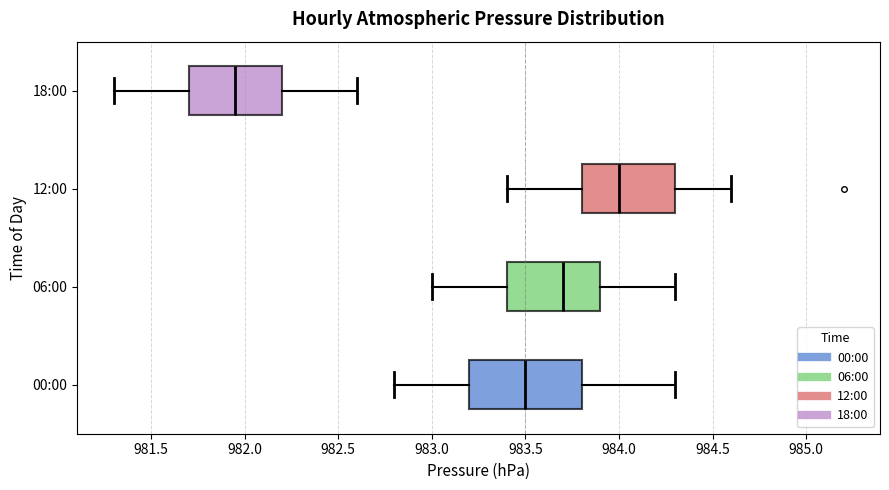

Comparing the boxes themselves (not the whiskers), which one is the widest?

00:00